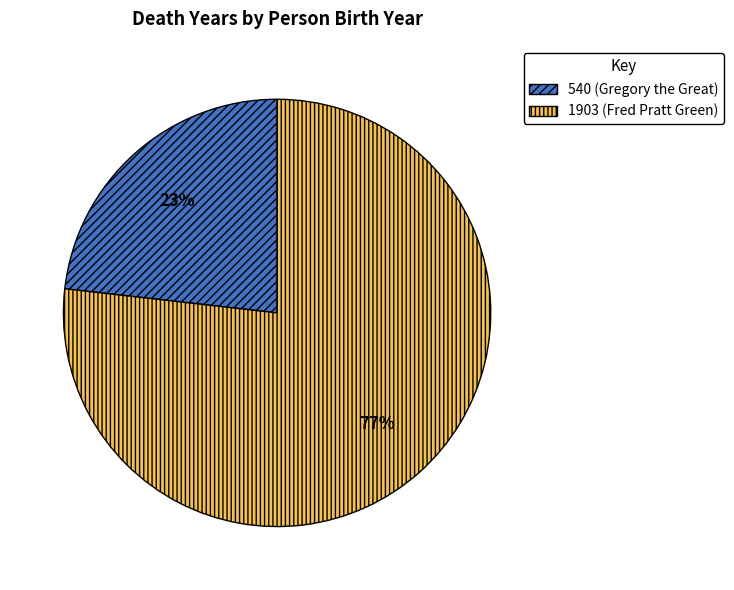

What is the ratio of the value at 1903 to the value at 540?

3.3